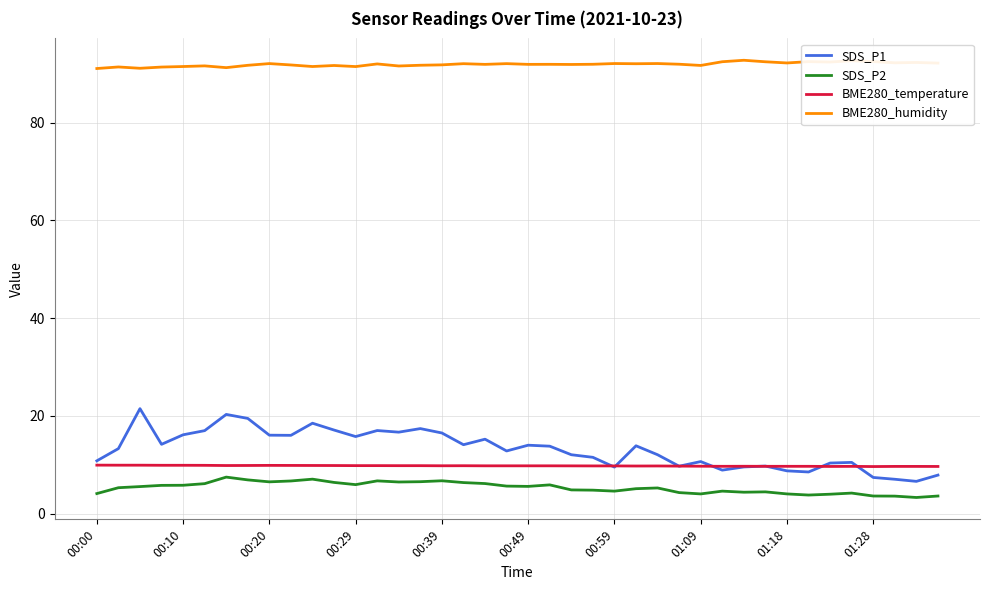

What is the highest value of the SDS_P1 series?

21.5